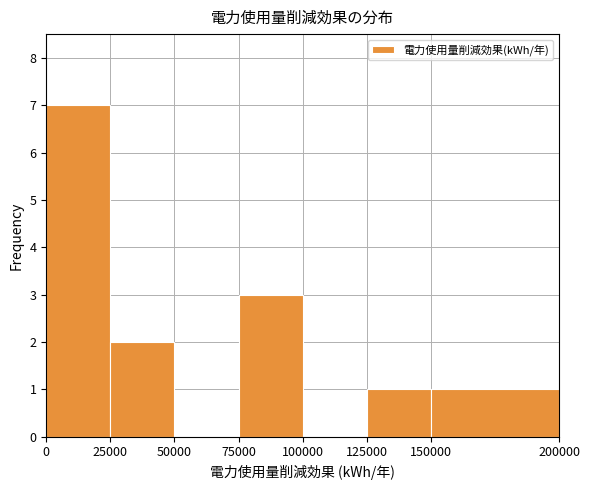

Over which range of the x-axis is the bar tallest?

0 to 25000